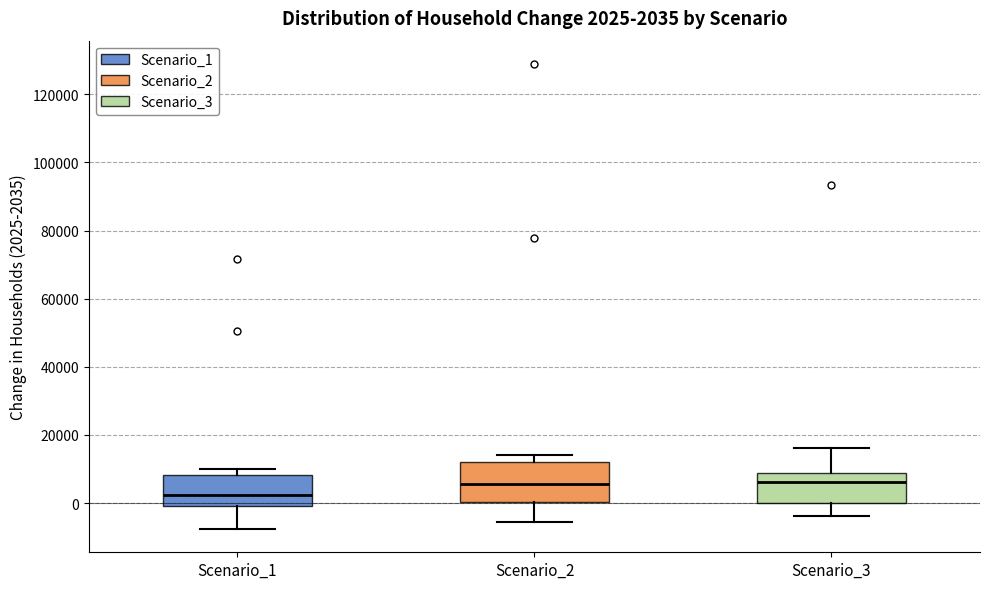

Which box has the lowest median line?

Scenario_1